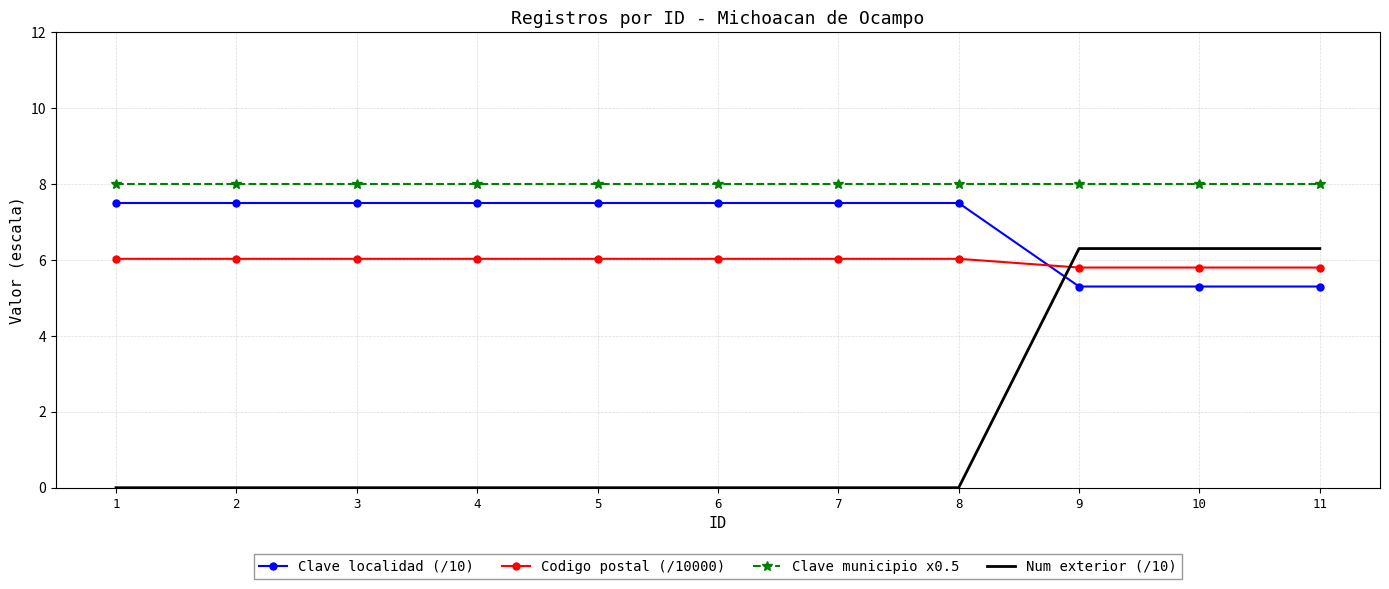

Where do Num exterior (/10) and Codigo postal (/10000) first cross each other?

8 and 9